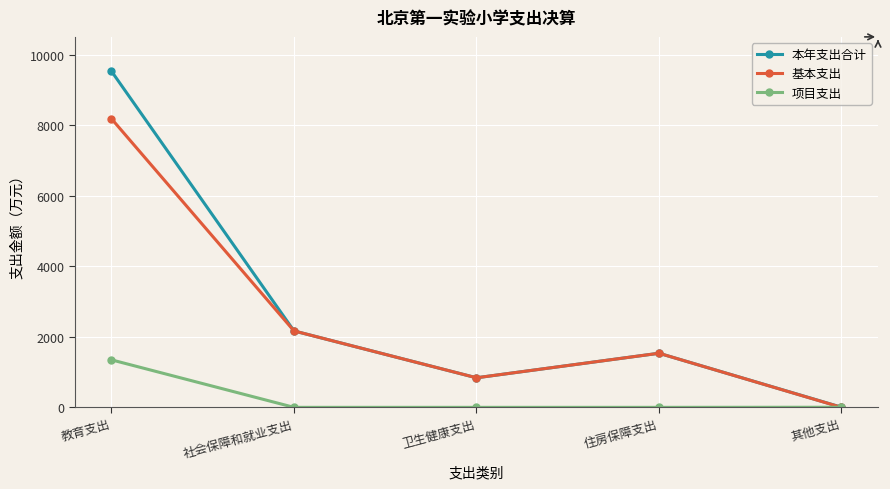

True or false: 基本支出 has a value of 838.0 at 卫生健康支出.

True